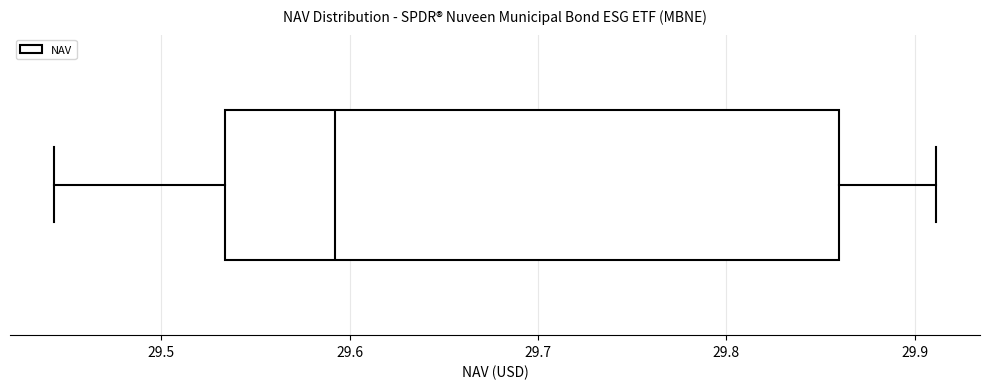

Read this box plot against the x-axis: the position of the median line, the range covered by the box, and the ends of both whiskers. The values are not printed on the chart, so give them approximately, as read against the axis.

median 29.59, box 29.53 to 29.86, whiskers 29.44 to 29.91